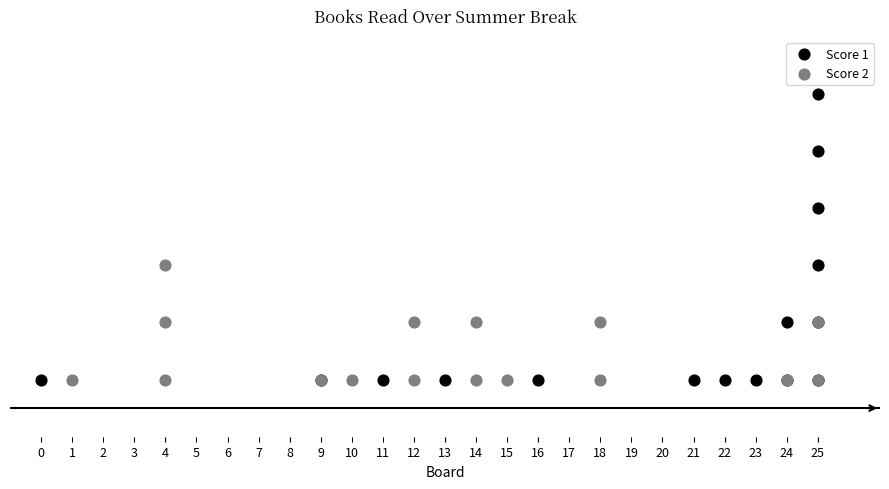

What are all the series names shown in the legend?

Score 1, Score 2